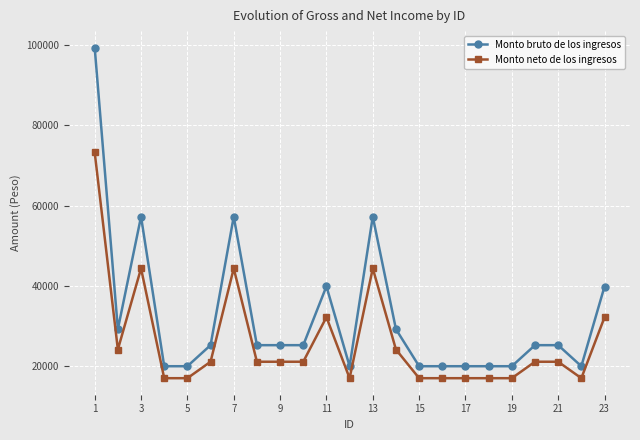

What is the difference between the maximum and minimum values in the Monto neto de los ingresos series?

56214.8